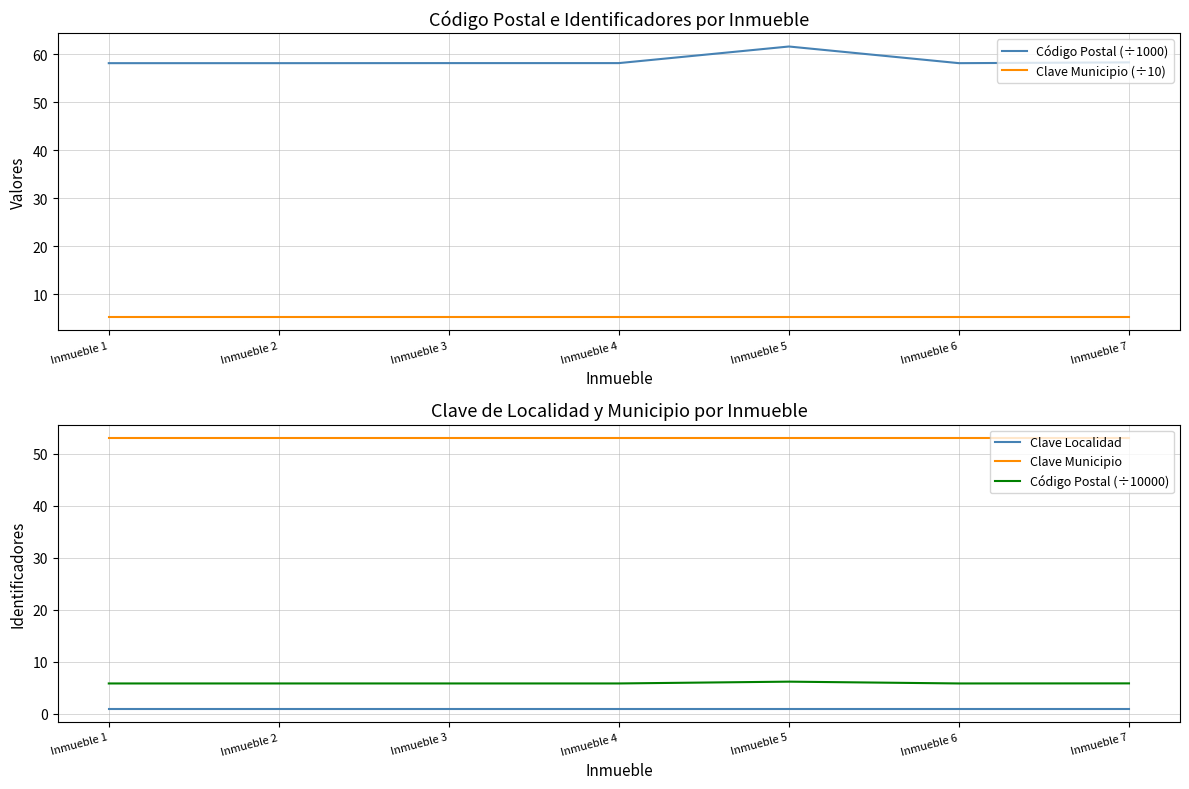

At which label is Clave Municipio (÷10) closest to 5?

Inmueble 1